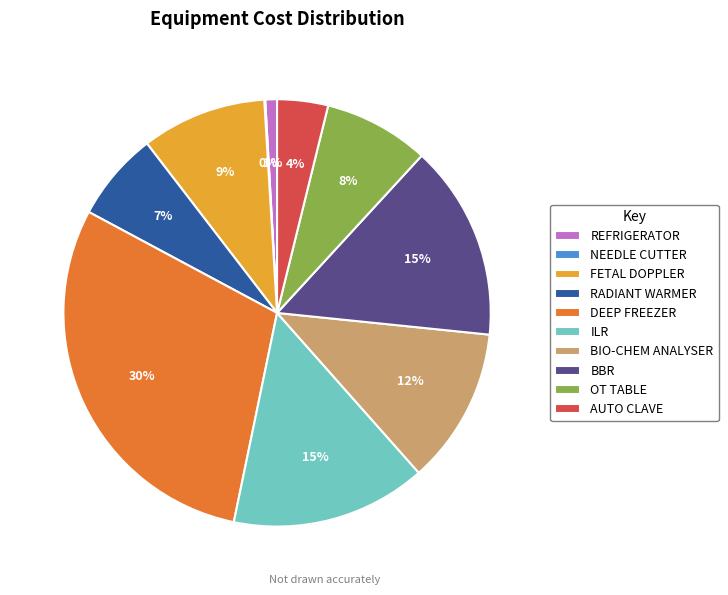

True or false: DEEP FREEZER accounts for 30% of the total.

True